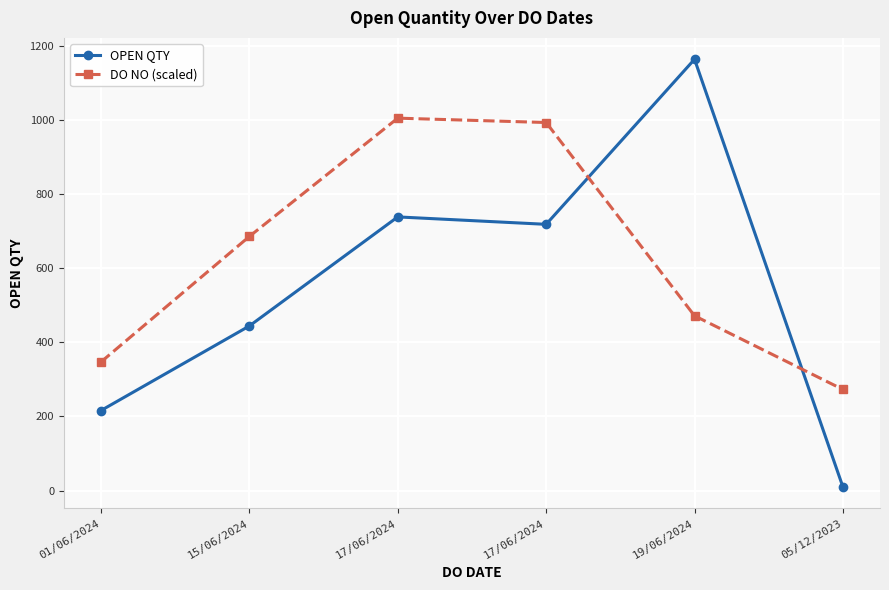

What are all the series names shown in the legend?

OPEN QTY, DO NO (scaled)